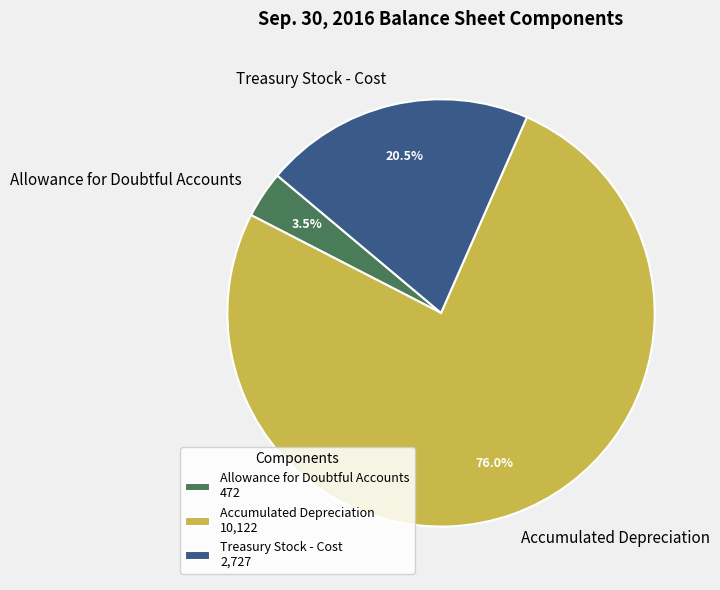

Approximately how many times larger is the value at Allowance for Doubtful Accounts compared to Treasury Stock - Cost?

0.2